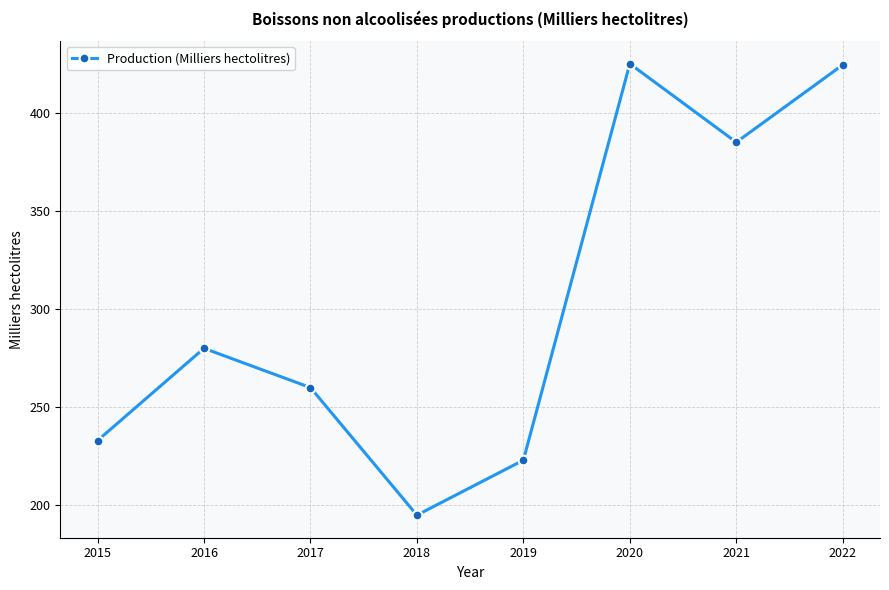

What is the approximate value at 2015?

233.0